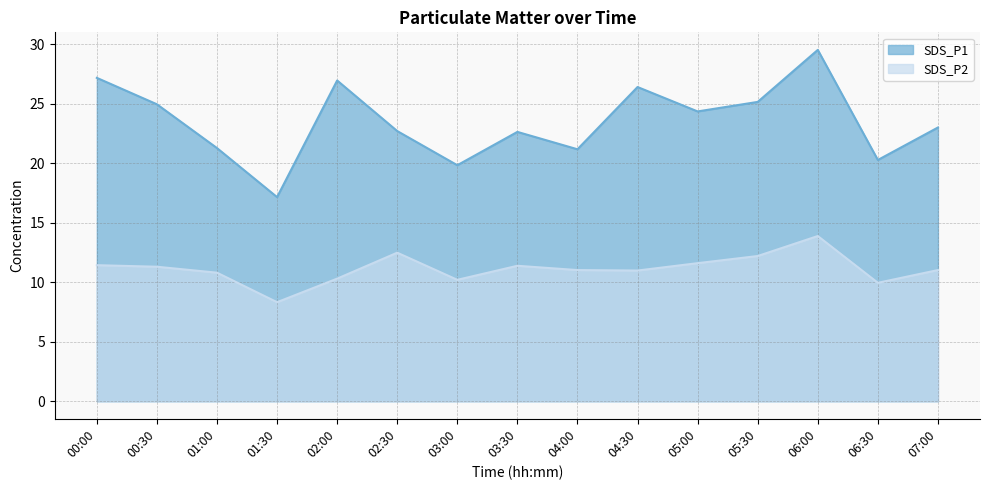

True or false: SDS_P2 and SDS_P1 cross at least once.

False